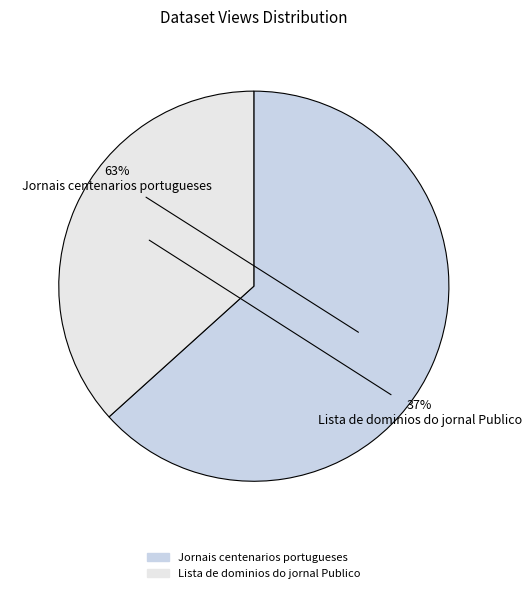

Is it true that Lista de dominios do jornal Publico is 48% of the pie?

False